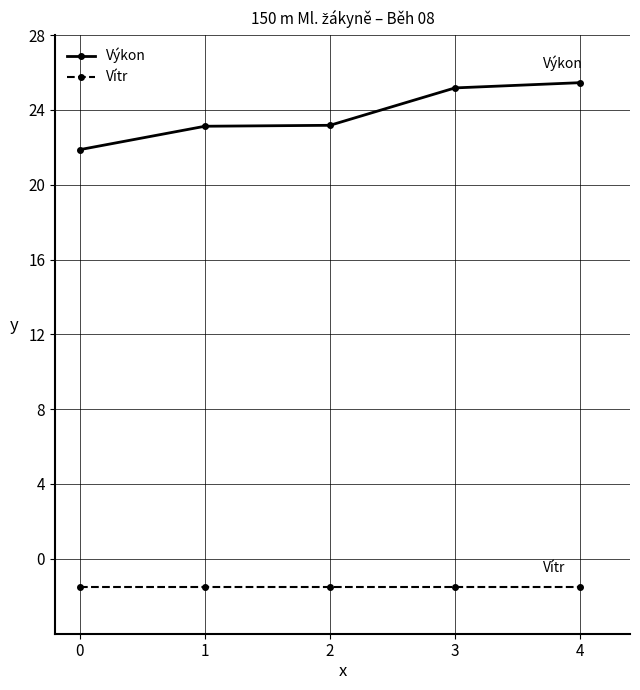

True or false: Výkon and Vítr cross at least once.

False